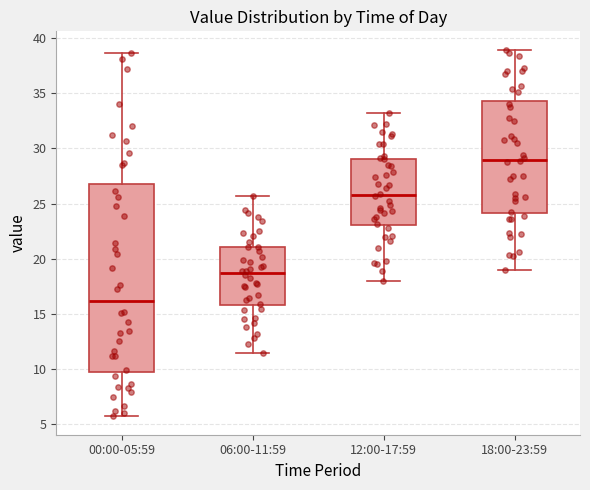

Where does the upper whisker of the box for 06:00-11:59 end on the y-axis? The values are not printed on the chart, so give them approximately, as read against the axis.

25.5